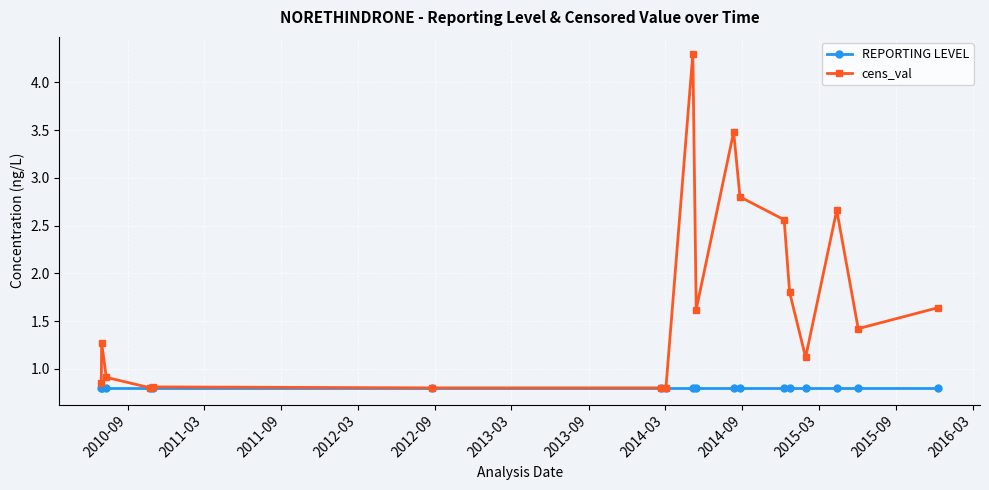

List the series in order of their peak value, highest first.

cens_val, REPORTING LEVEL